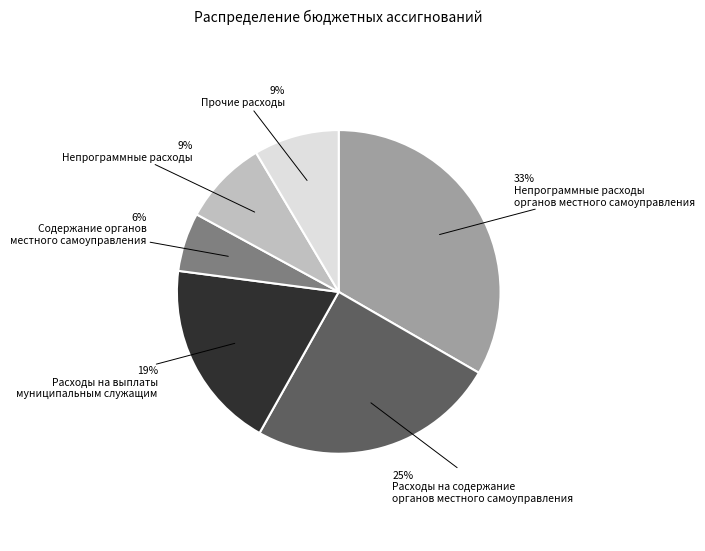

How many segments does this pie chart have?

6